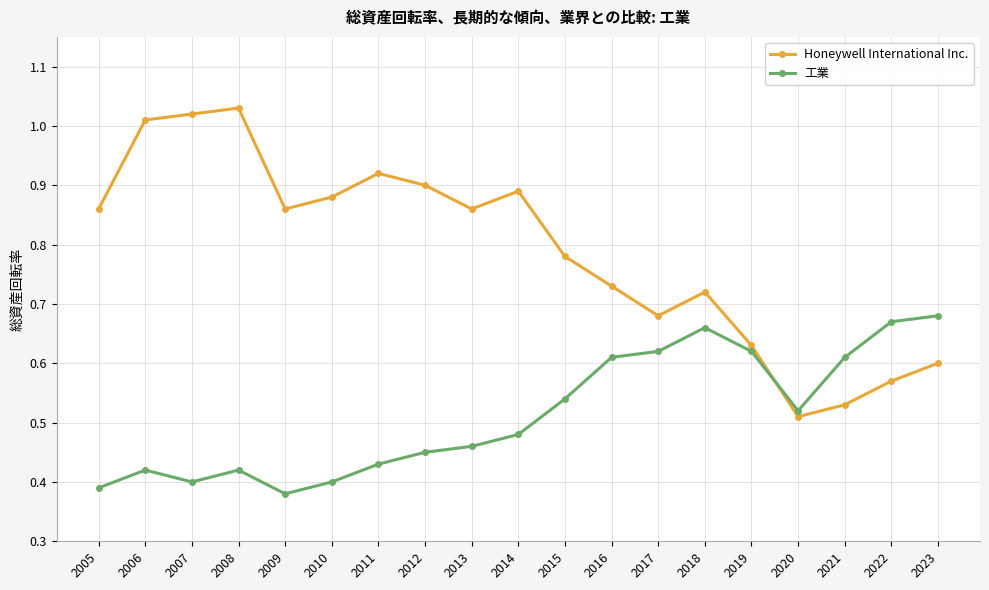

Where do Honeywell International Inc. and 工業 first cross each other?

2019 and 2020